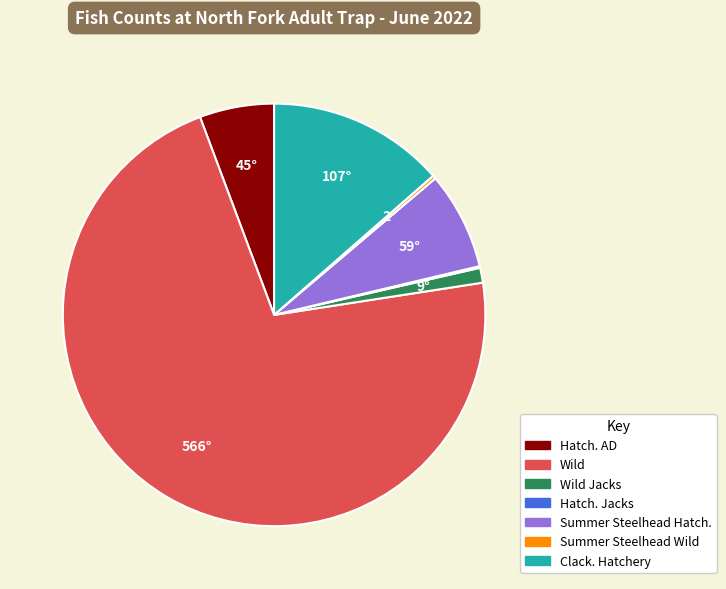

Between Wild Jacks and Clack. Hatchery, which is larger?

Clack. Hatchery